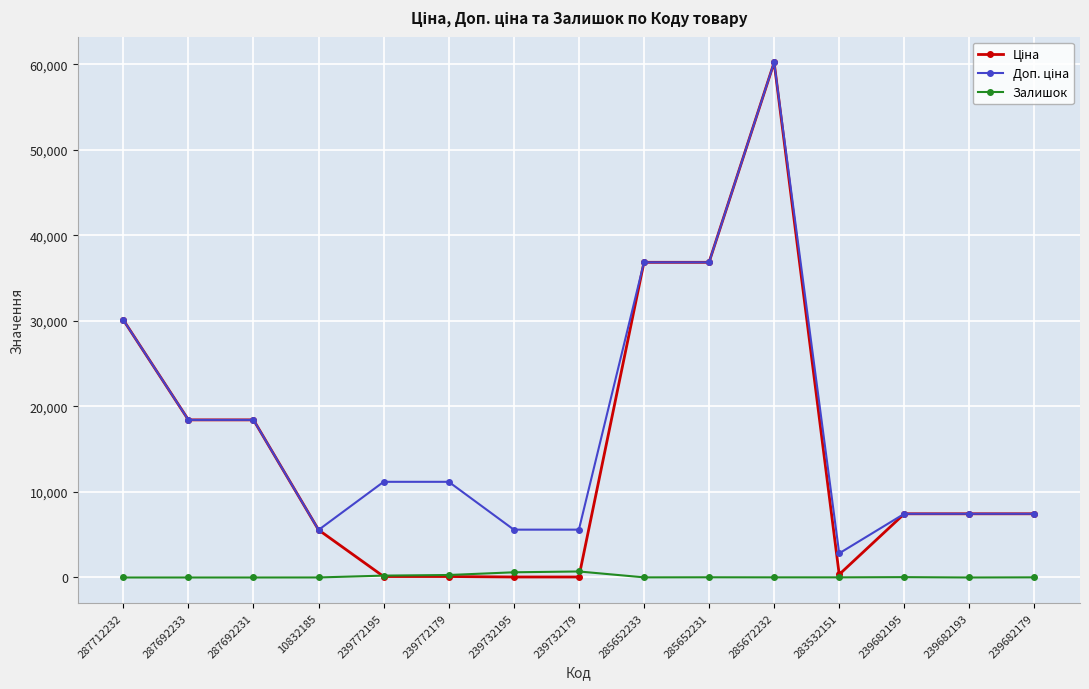

What is the label of the 7th point from the right?

285652233